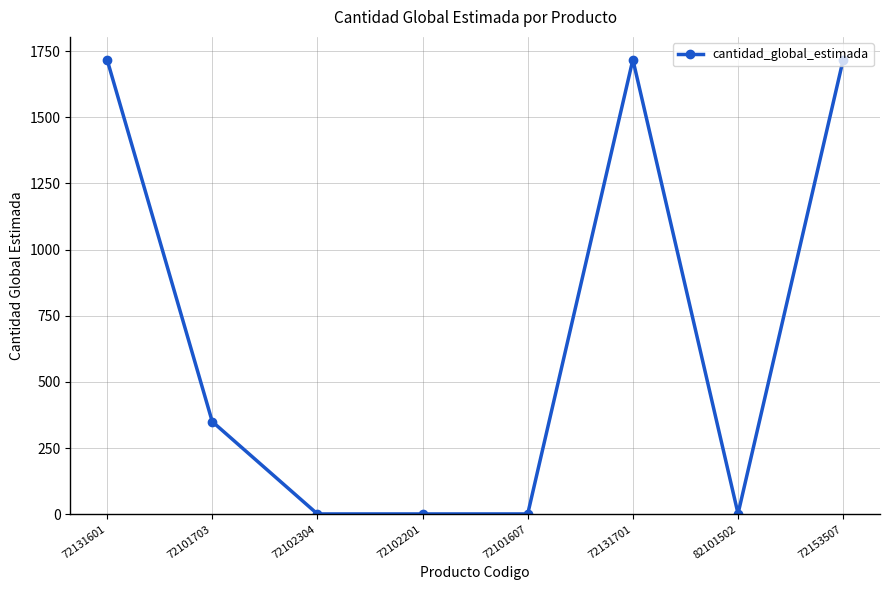

Approximately how many times larger is the value at 72153507 compared to 72131701?

1.0